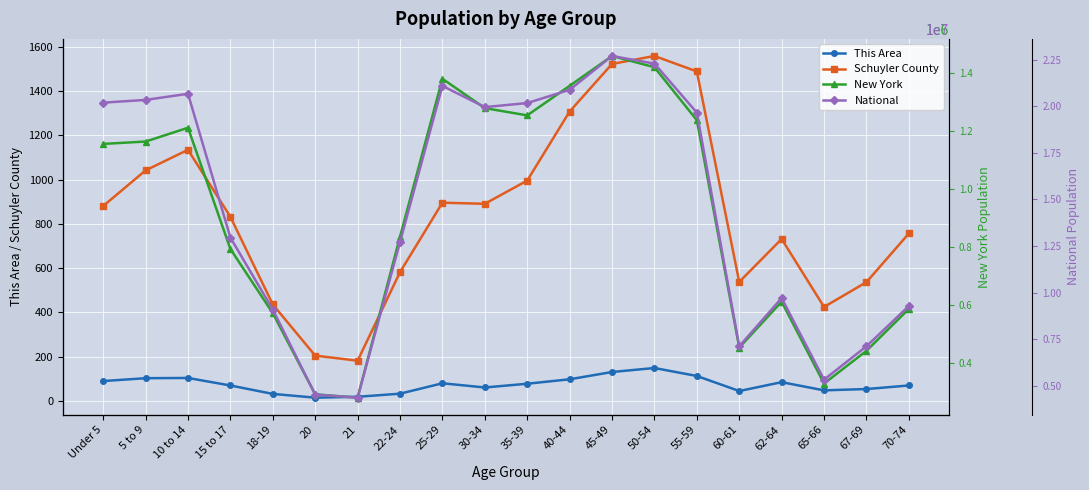

Where is the first local maximum for New York?

10 to 14